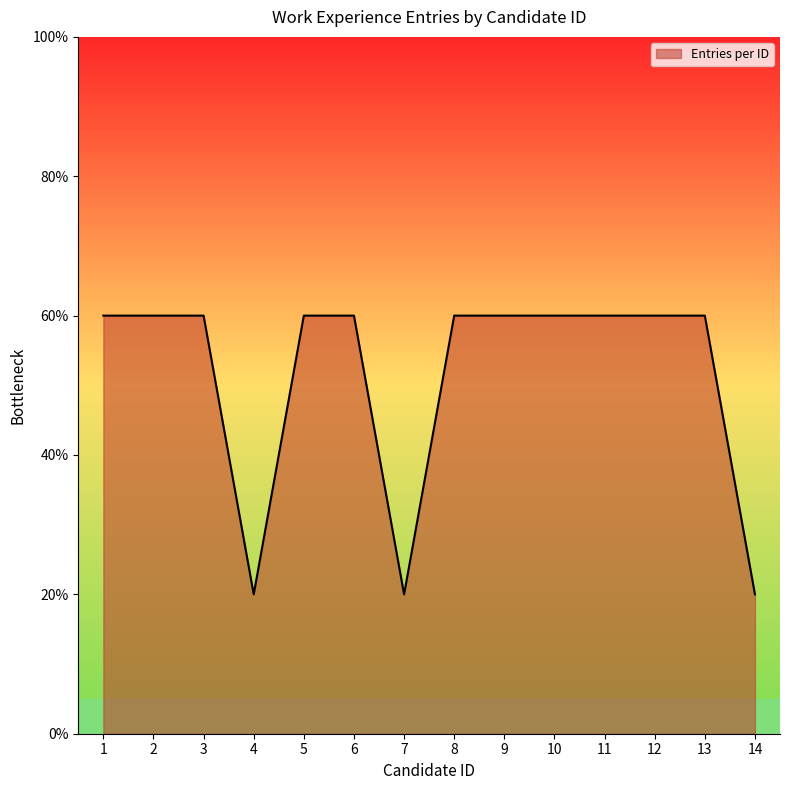

The chart shows a value of 5 at 6. True or false?

False